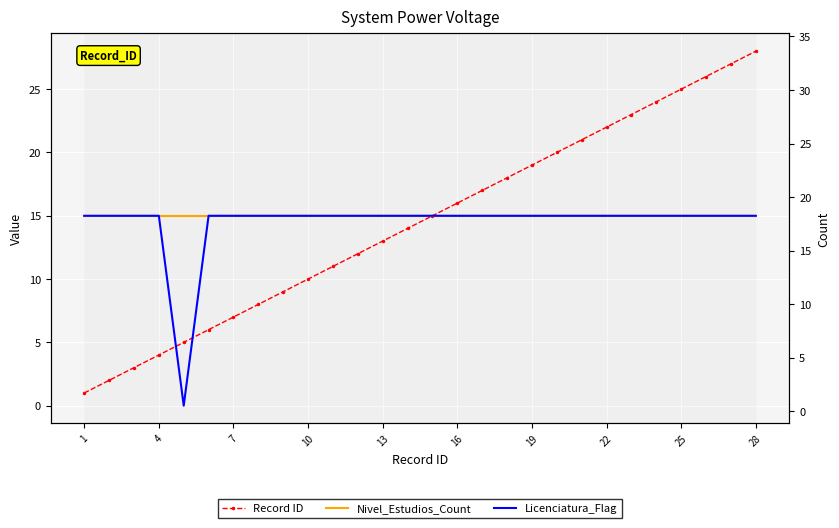

Which series changed the most between 13 and 28?

Record ID